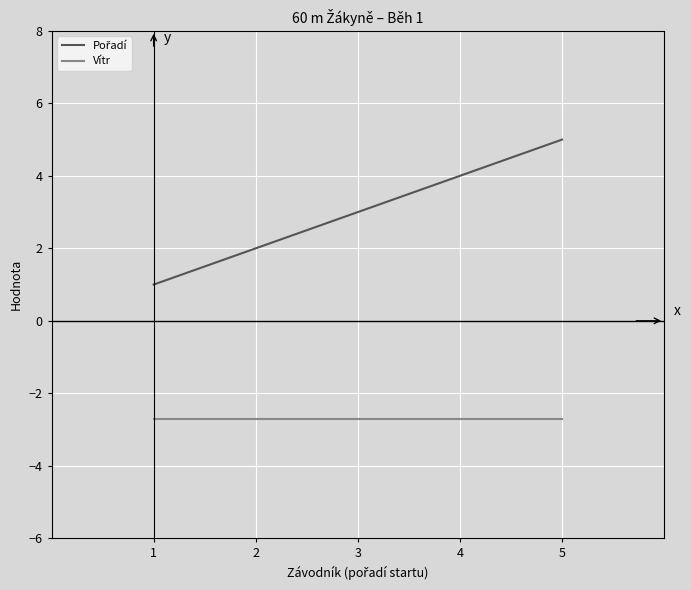

How many lines are shown in the chart?

2